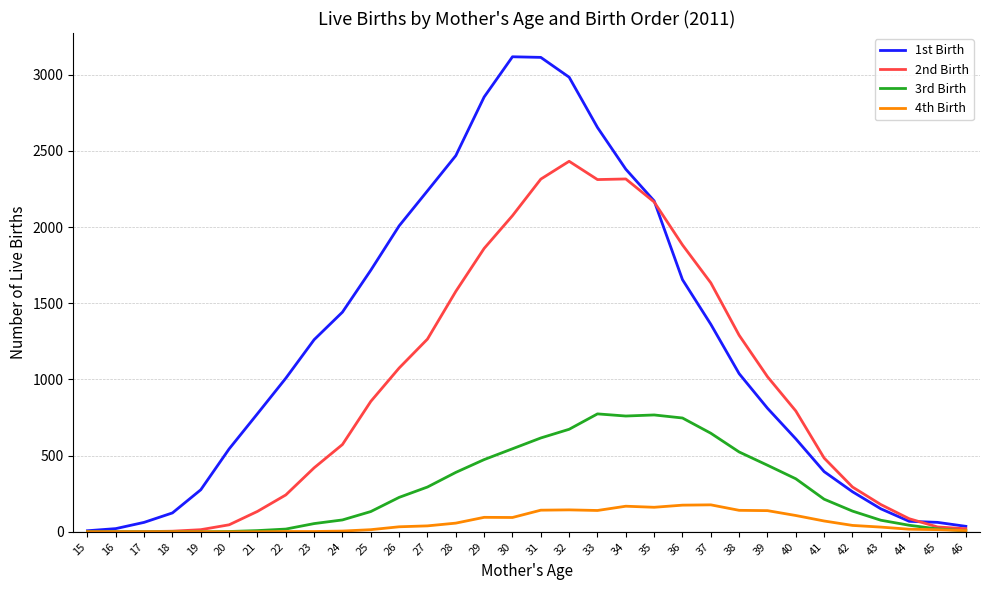

What is the difference between the maximum and minimum values in the 2nd Birth series?

2432